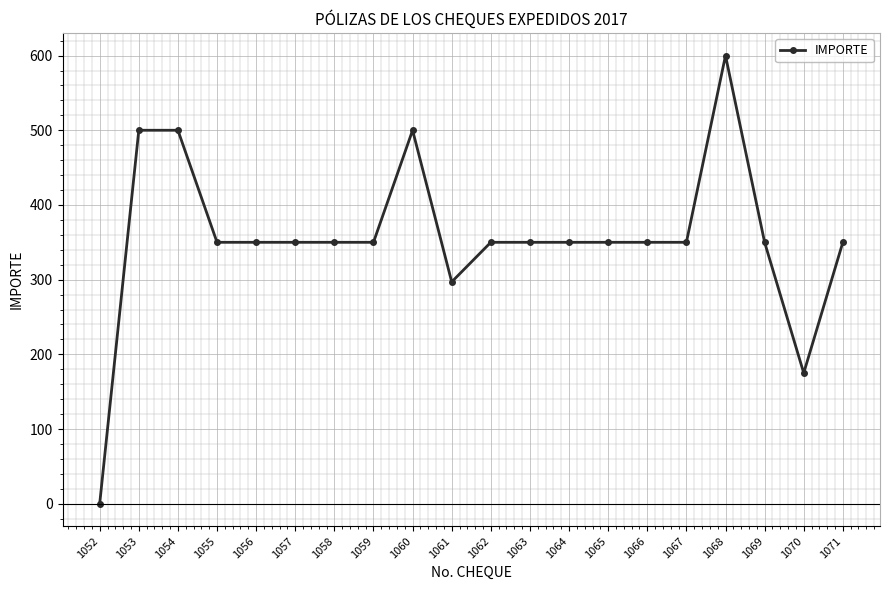

Approximately how many times larger is the value at 1053 compared to 1071?

1.4